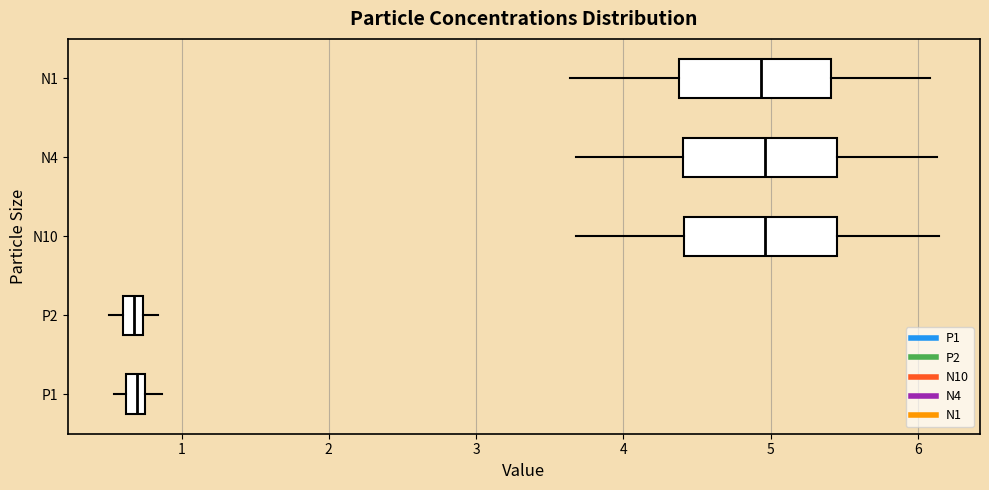

Where is the left edge of the box for P1 on the x-axis? The values are not printed on the chart, so give them approximately, as read against the axis.

0.6